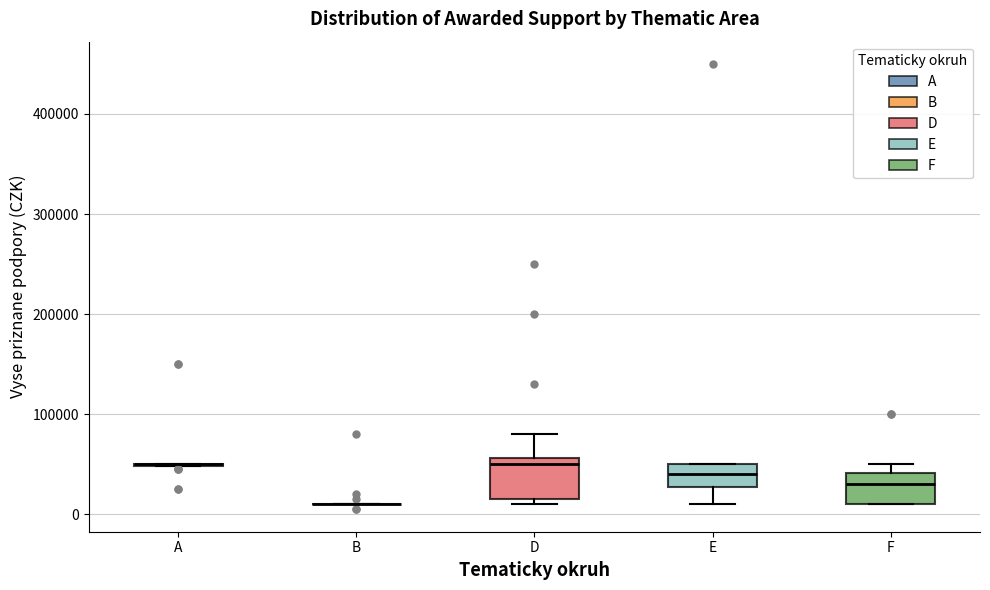

Comparing the boxes themselves (not the whiskers), which one is the tallest?

D